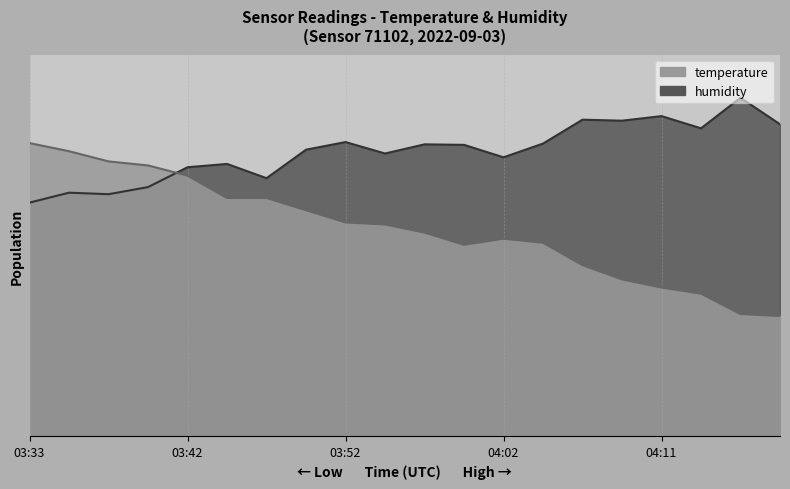

Rank the series by their maximum value, from highest to lowest.

humidity, temperature